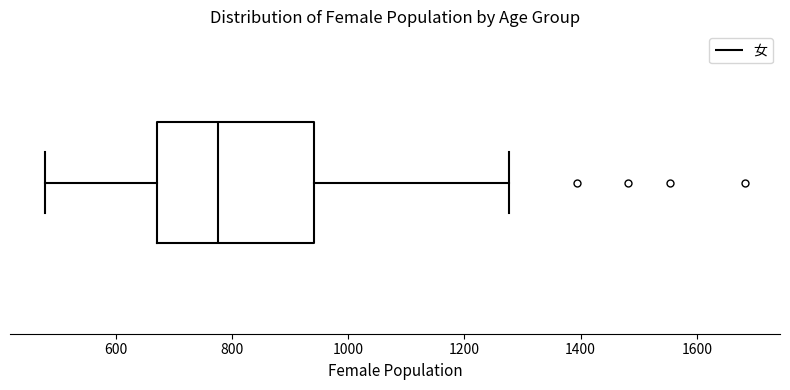

Read this box plot against the x-axis: the position of the median line, the range covered by the box, and the ends of both whiskers. The values are not printed on the chart, so give them approximately, as read against the axis.

median 780, box 680 to 940, whiskers 480 to 1280